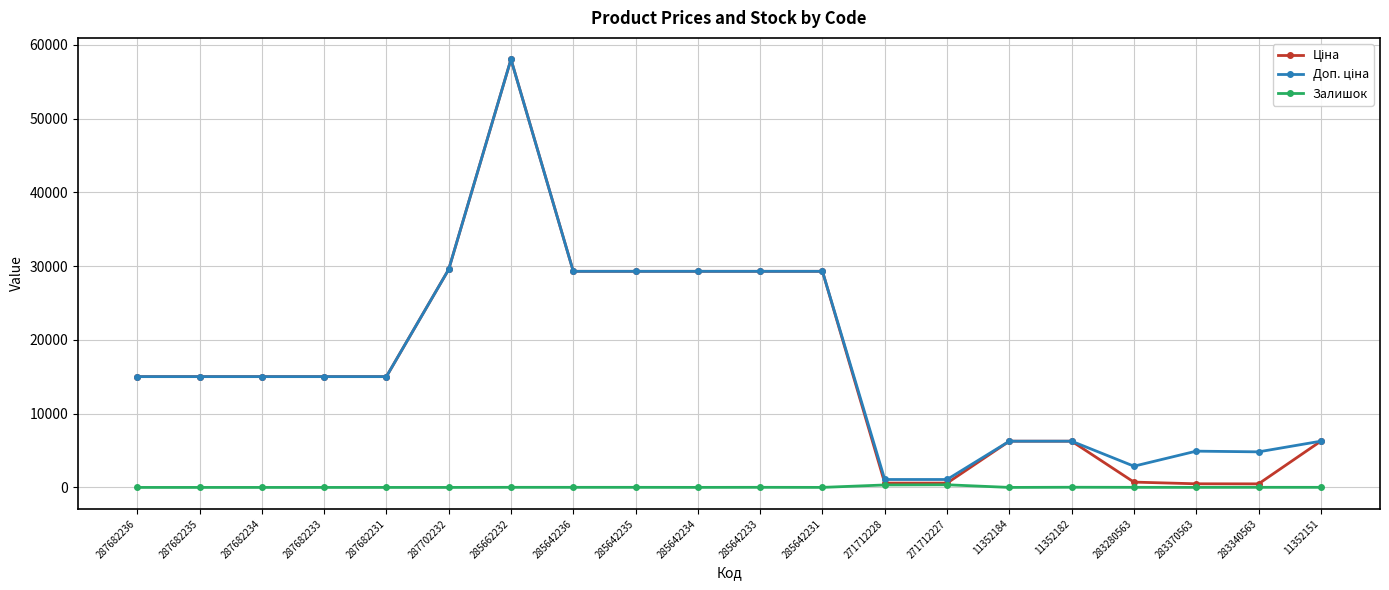

What is the sum of the Залишок values at 283280563 and 285642236?

22.0